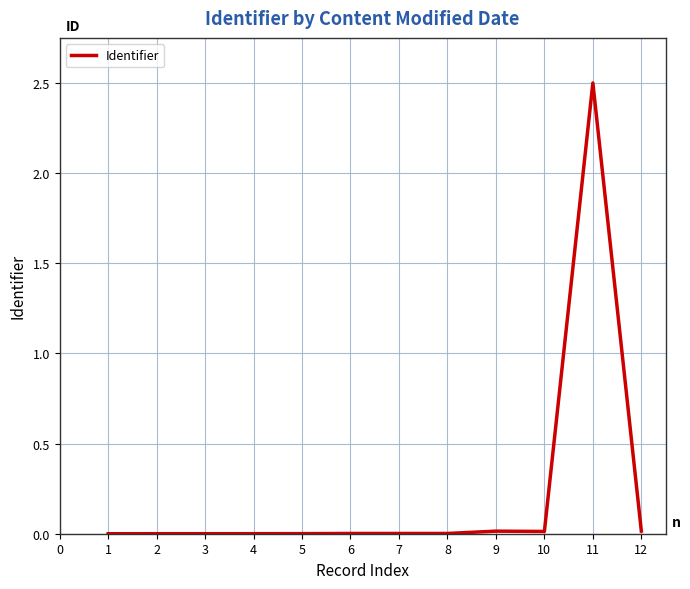

True or false: the data shows 1.7 at 10.

False